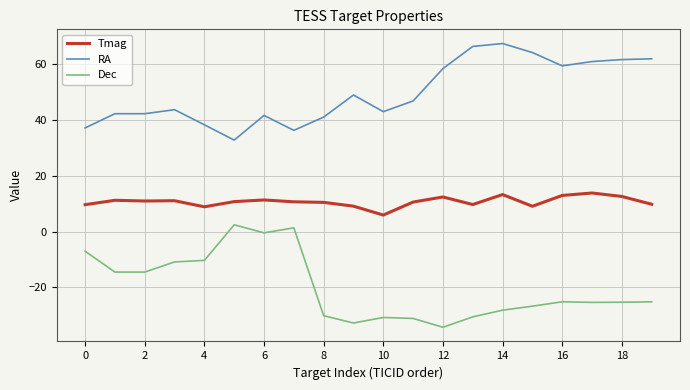

Rank the series by their average value, from highest to lowest.

RA, Tmag, Dec